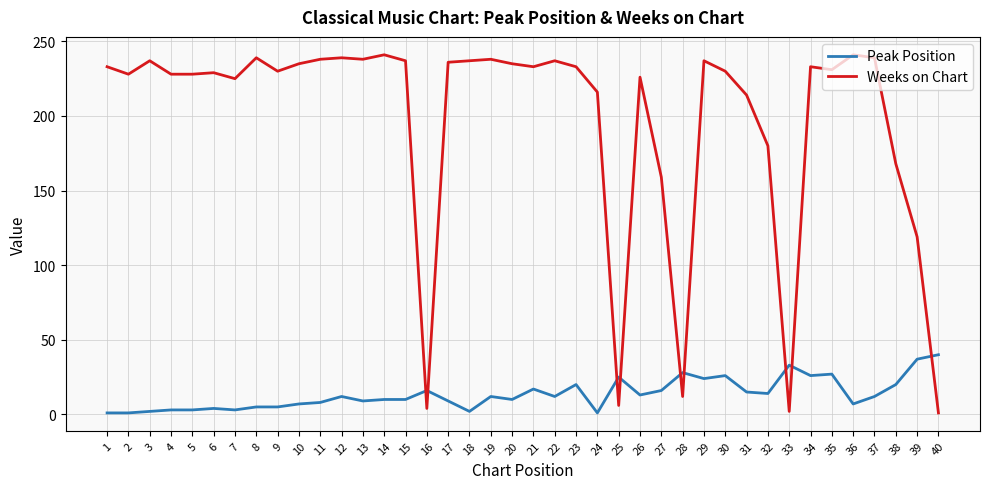

The value of Peak Position at 35 is 27. True or false?

True